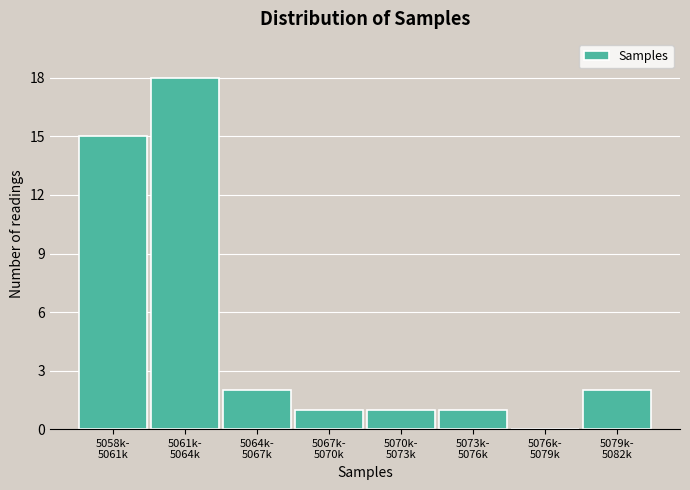

What is the greatest value displayed?

18